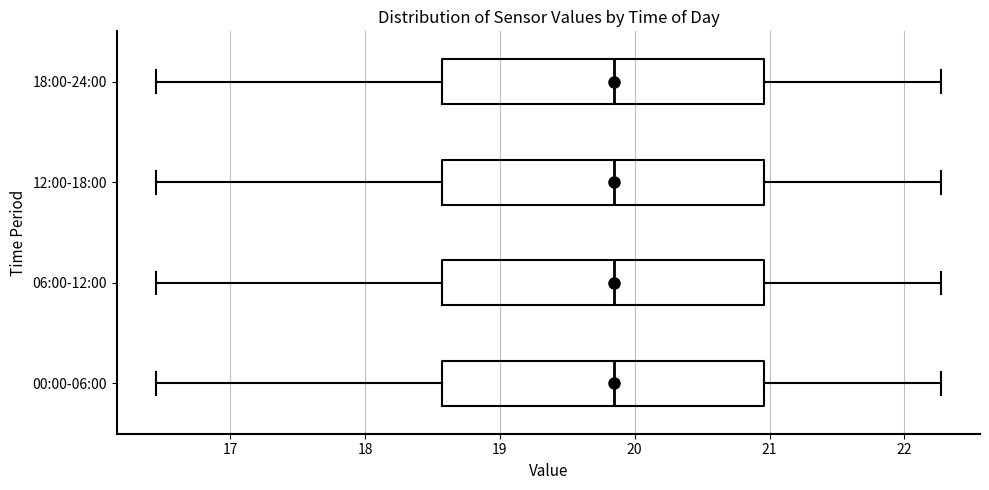

Reading bottom to top, transcribe this box plot: for each box, give where its median line is, the range the box spans, and where its two whiskers end, as read against the x-axis. The values are not printed on the chart, so give them approximately, as read against the axis.

00:00-06:00: median 19.9, box 18.6 to 21.0, whiskers 16.5 to 22.3
06:00-12:00: median 19.9, box 18.6 to 21.0, whiskers 16.5 to 22.3
12:00-18:00: median 19.9, box 18.6 to 21.0, whiskers 16.5 to 22.3
18:00-24:00: median 19.9, box 18.6 to 21.0, whiskers 16.5 to 22.3